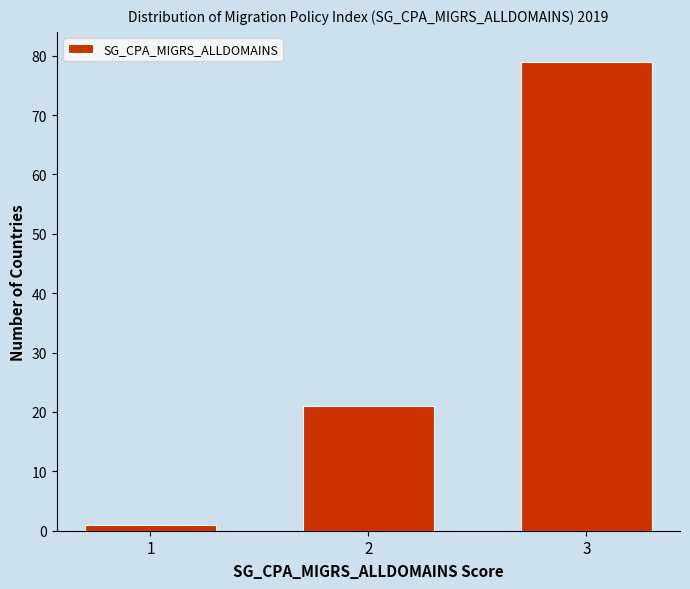

Reading left to right, list all the values displayed in this chart.

1=1	2=21	3=79